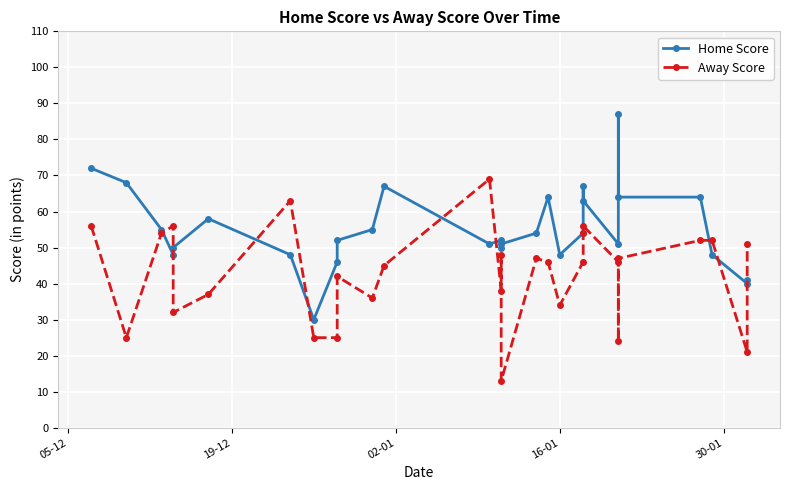

What is the difference between the maximum and minimum values in the Away Score series?

56